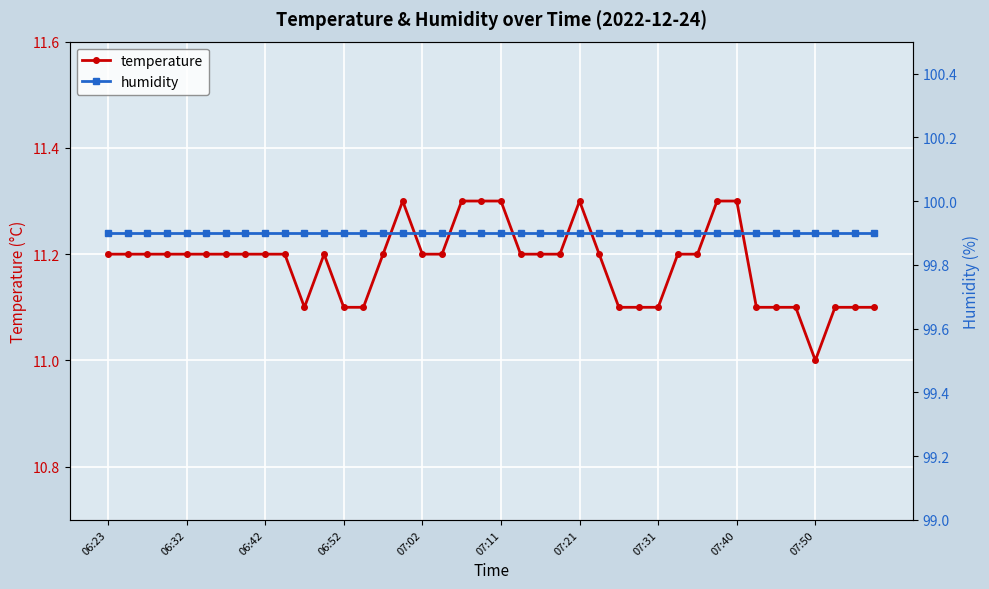

True or false: temperature has a value of 11.2 at 06:42.

True